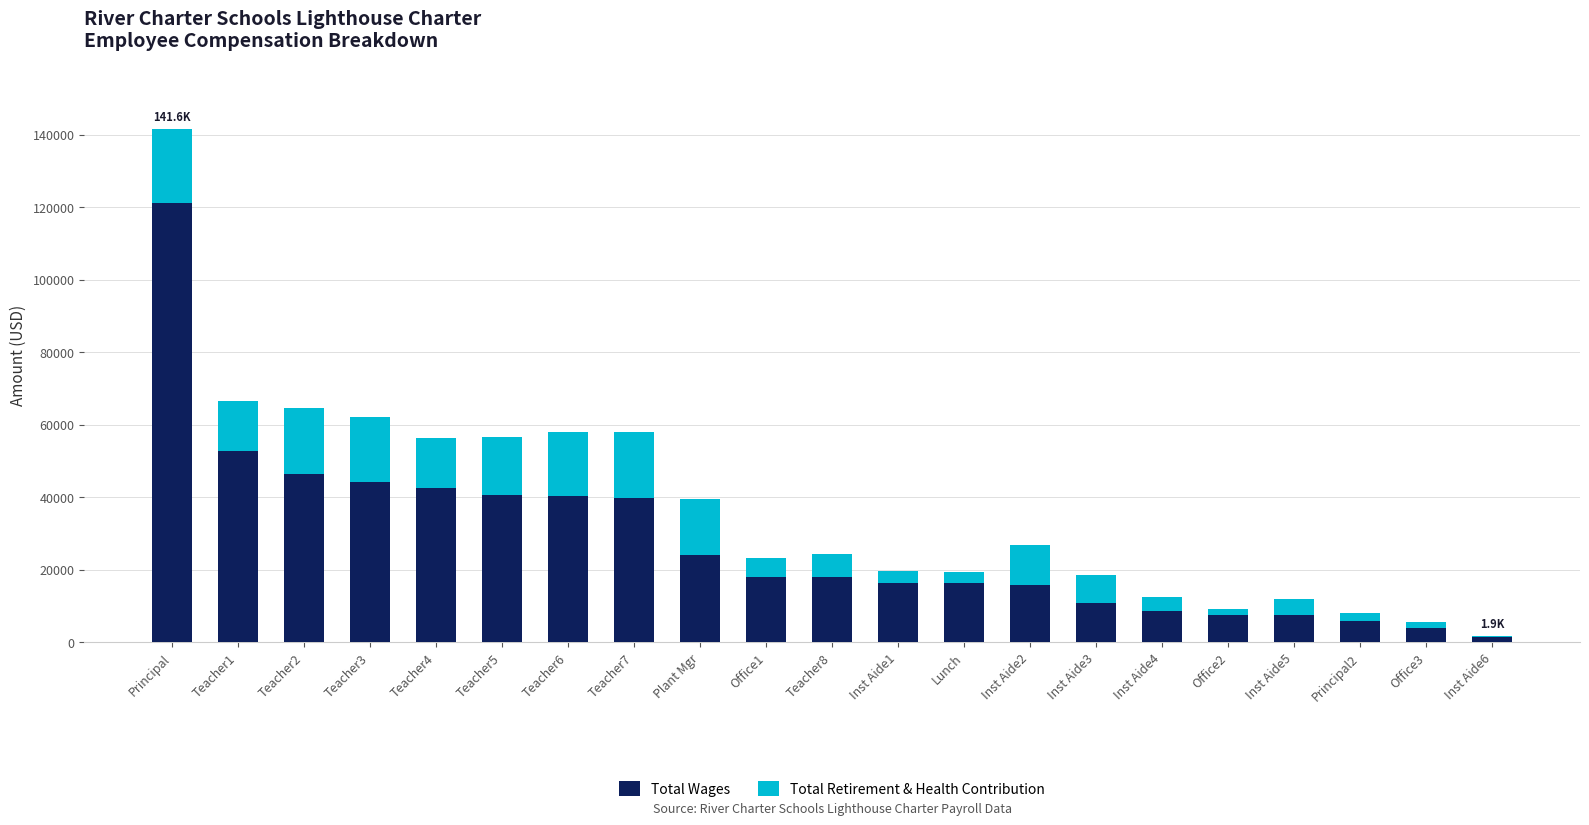

At which category is the sum across all series the highest?

Principal